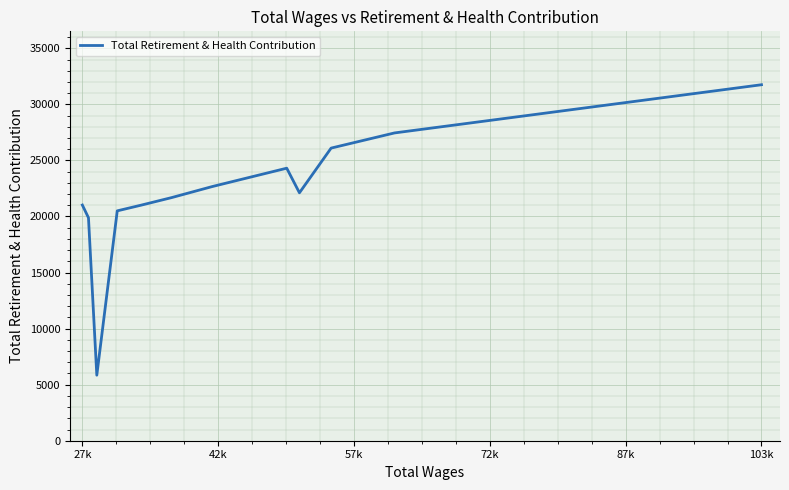

What is the smallest value displayed?

5845